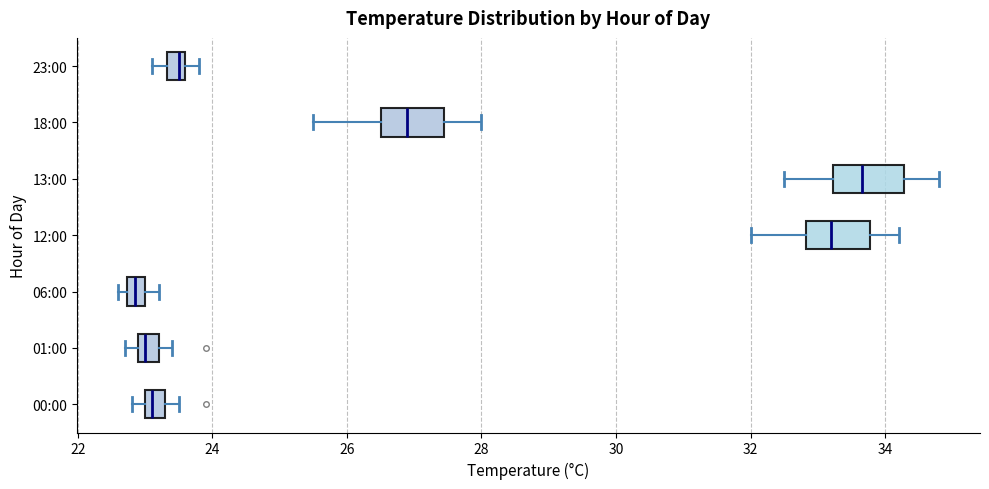

Where does the median line of the box for 12:00 sit on the x-axis? The values are not printed on the chart, so give them approximately, as read against the axis.

33.2